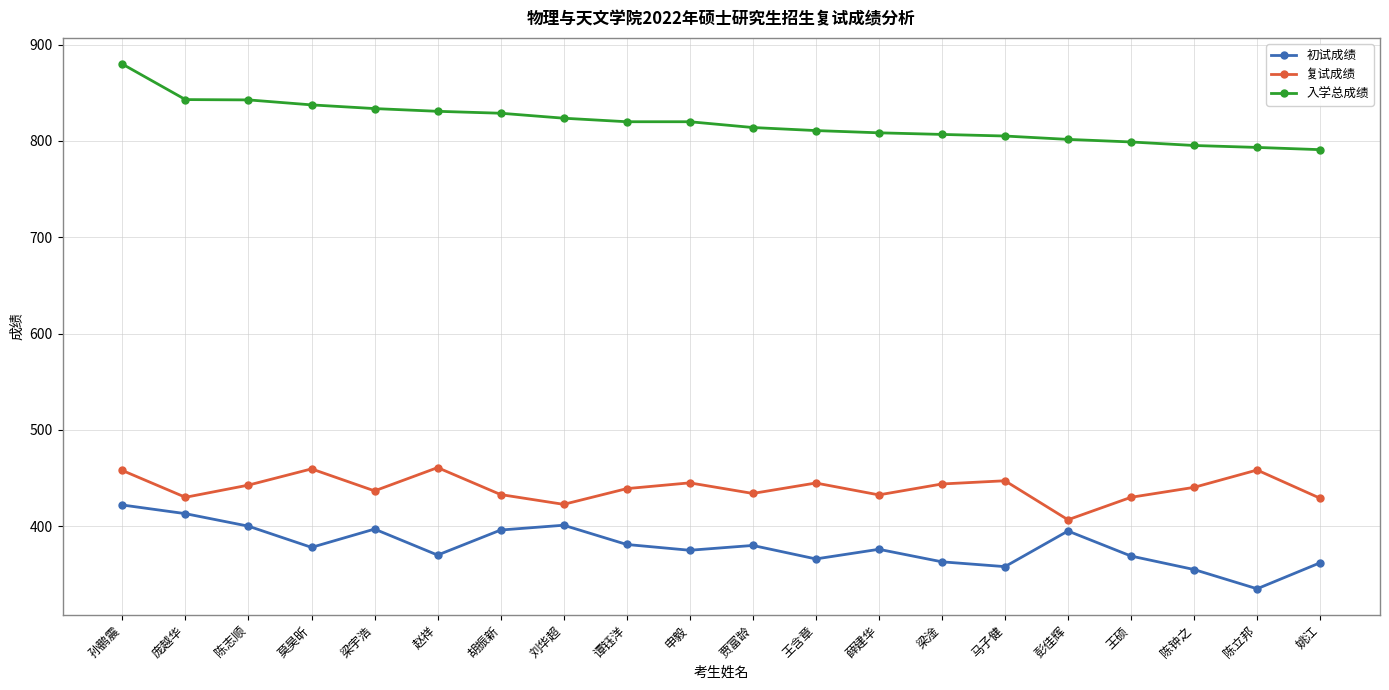

Which category has the highest value in the 初试成绩 series?

孙鹏震